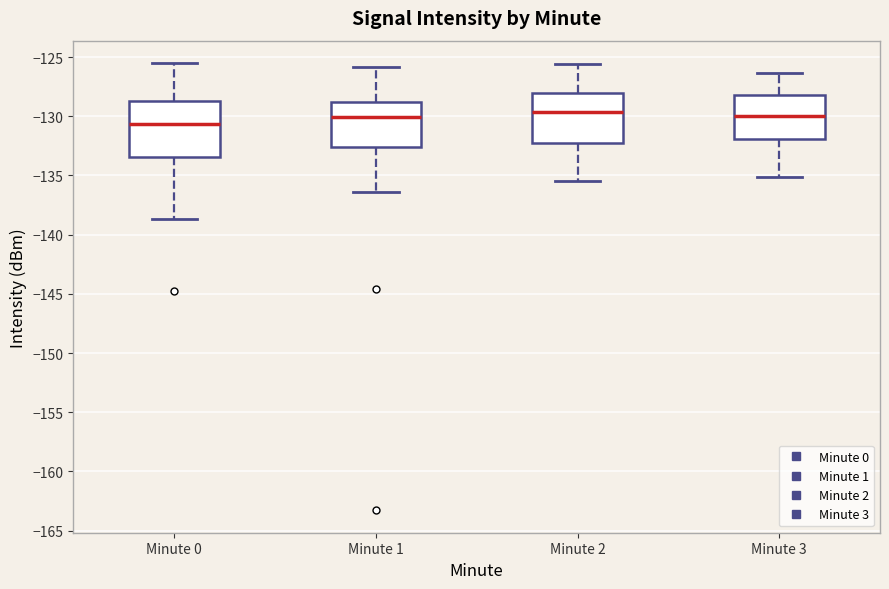

Where does the upper whisker of the box for Minute 1 end on the y-axis? The values are not printed on the chart, so give them approximately, as read against the axis.

-126.0